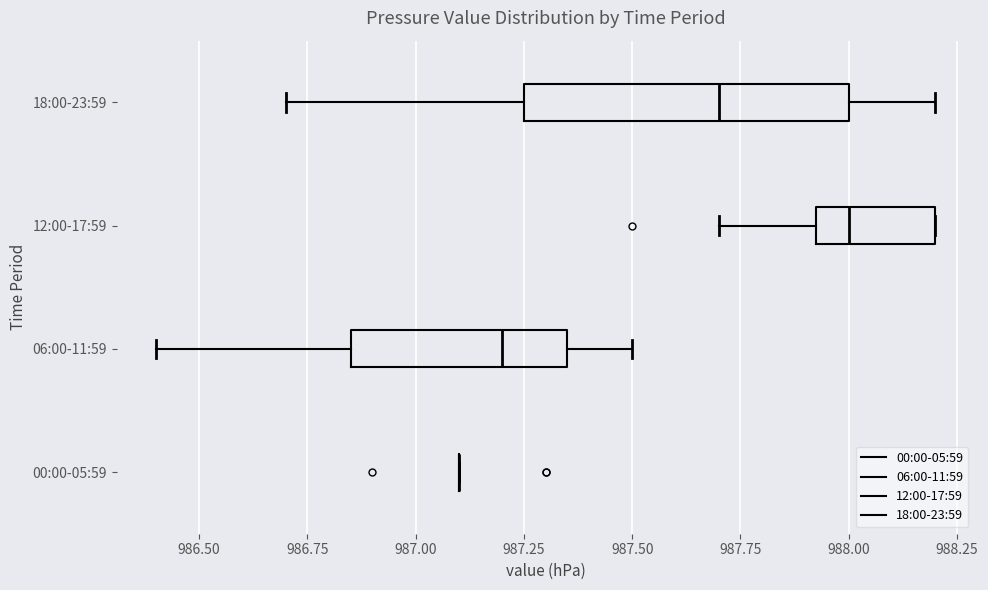

Reading bottom to top, read every box against the x-axis: the position of its median line, the range the box covers, and the ends of its whiskers. The values are not printed on the chart, so give them approximately, as read against the axis.

00:00-05:59: box collapsed to a line at 987.10, whiskers 987.10 to 987.10
06:00-11:59: median 987.20, box 986.85 to 987.35, whiskers 986.40 to 987.50
12:00-17:59: median 988.00, box 987.95 to 988.20, whiskers 987.70 to 988.20
18:00-23:59: median 987.70, box 987.25 to 988.00, whiskers 986.70 to 988.20